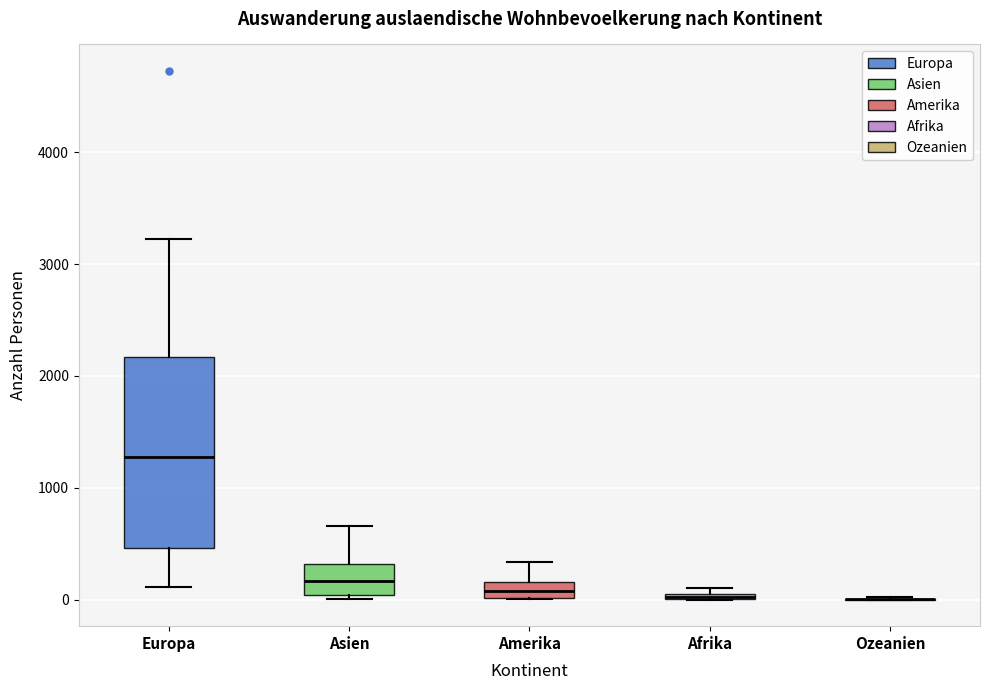

Comparing the boxes themselves (not the whiskers), which one is the tallest?

Europa